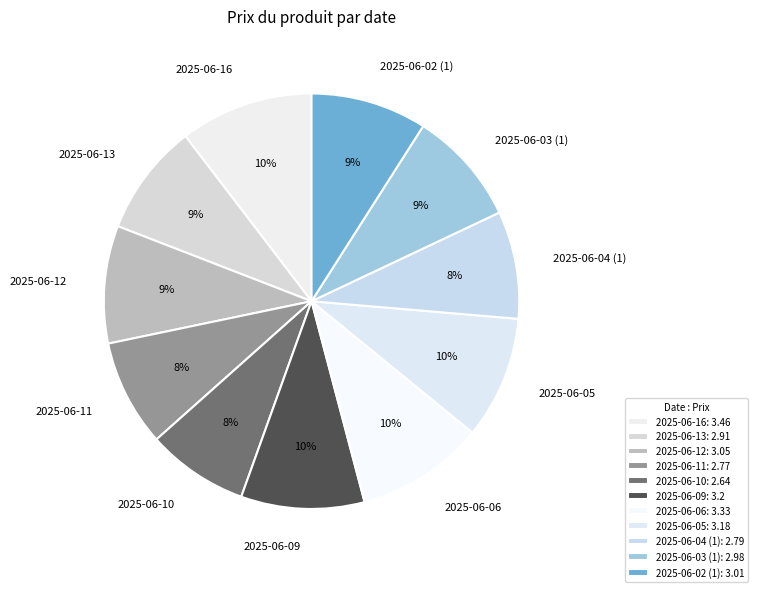

Which has a higher value, 2025-06-02 (1) or 2025-06-11?

2025-06-02 (1)